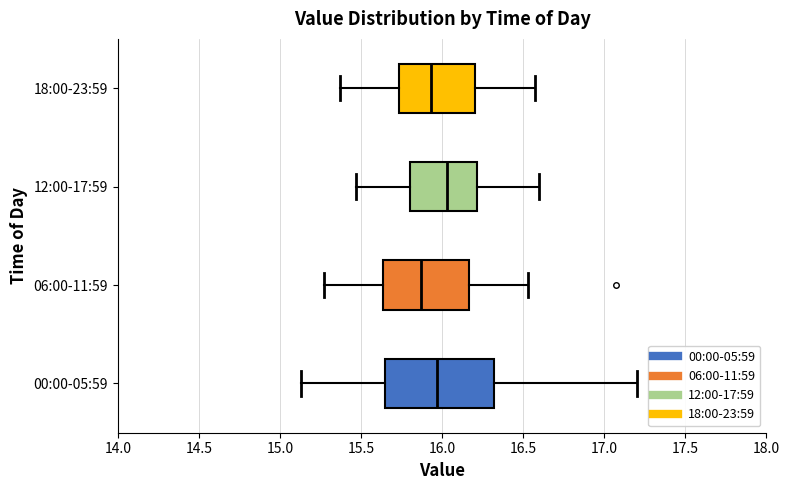

Which box has the furthest to the right median line?

12:00-17:59